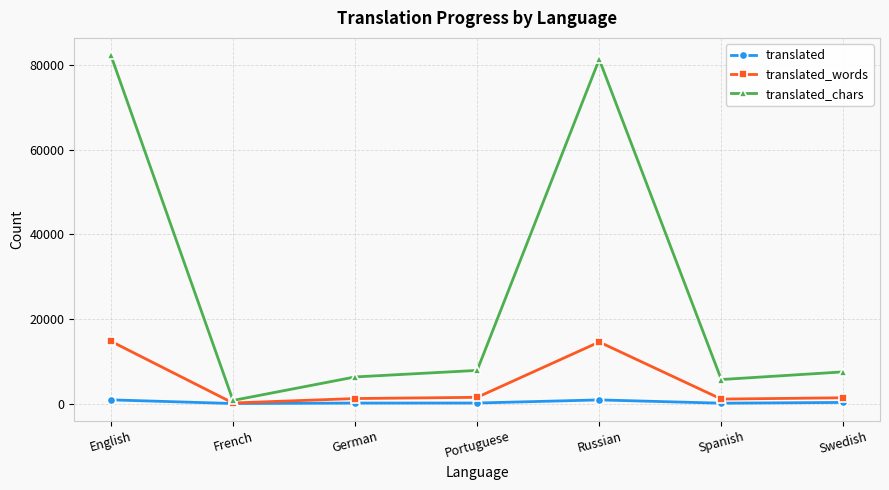

How many data points does each series have?

7